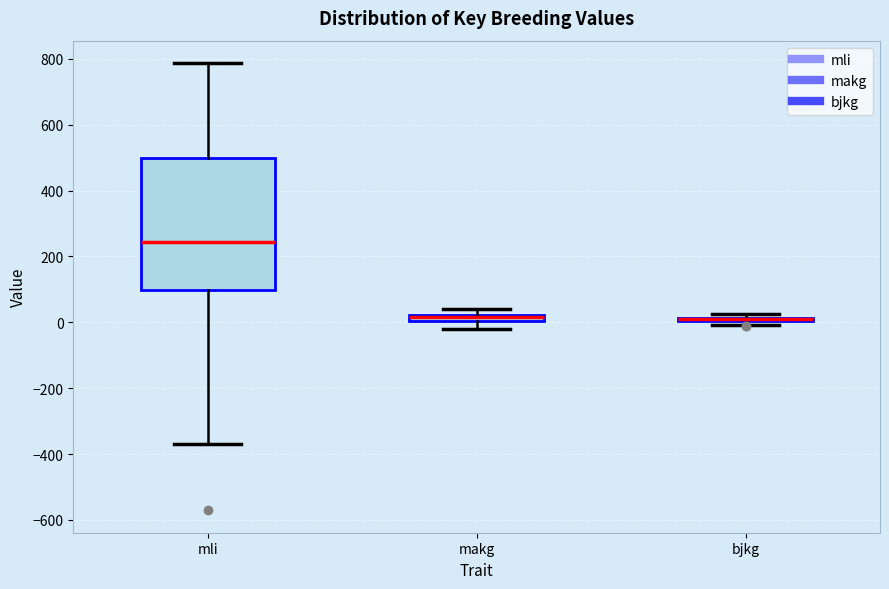

Which box is the tallest, from its lower edge to its upper edge?

mli